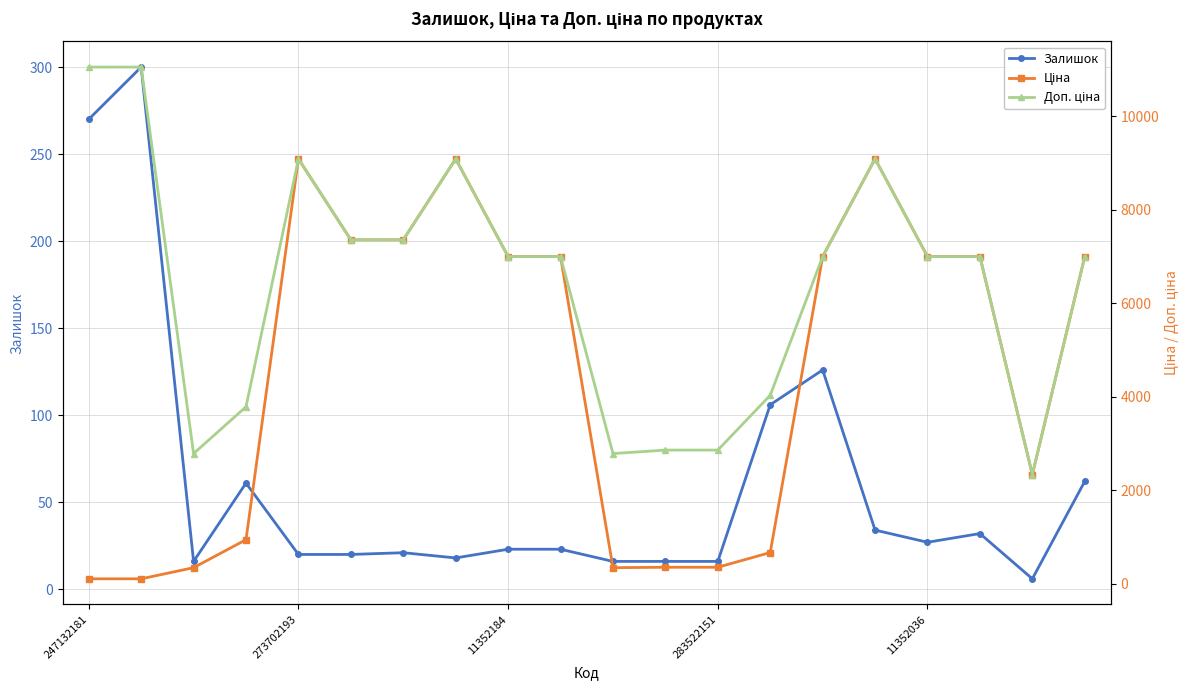

How many interior local valleys does the Залишок series have?

4